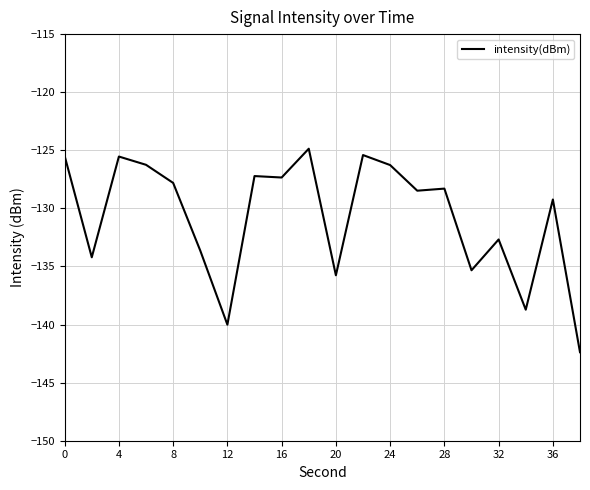

What is the smallest value displayed?

-142.4